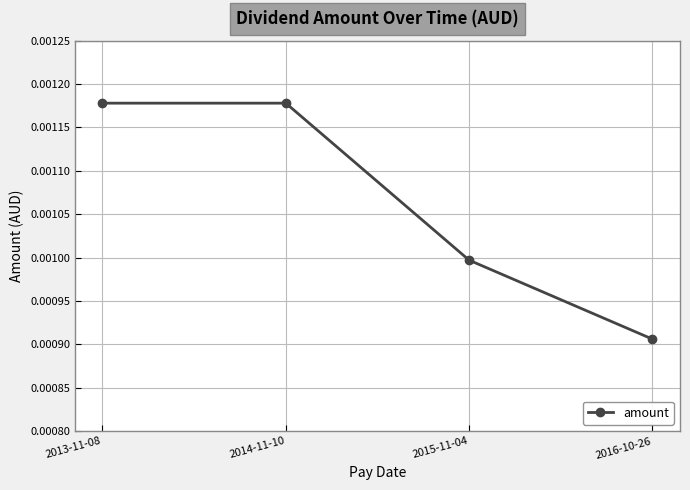

How many series are shown in this chart?

1